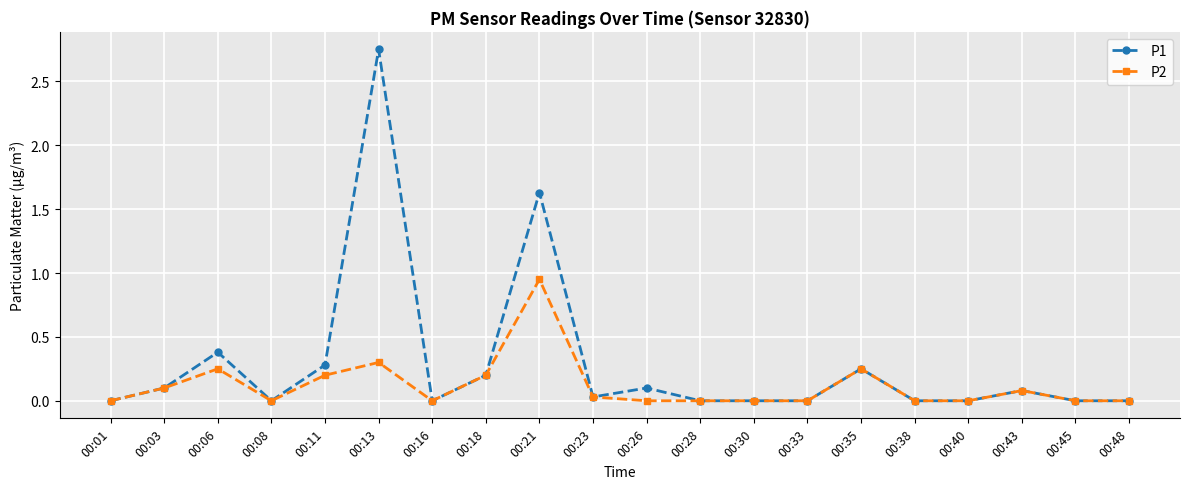

Which category has the highest value across all series?

00:13